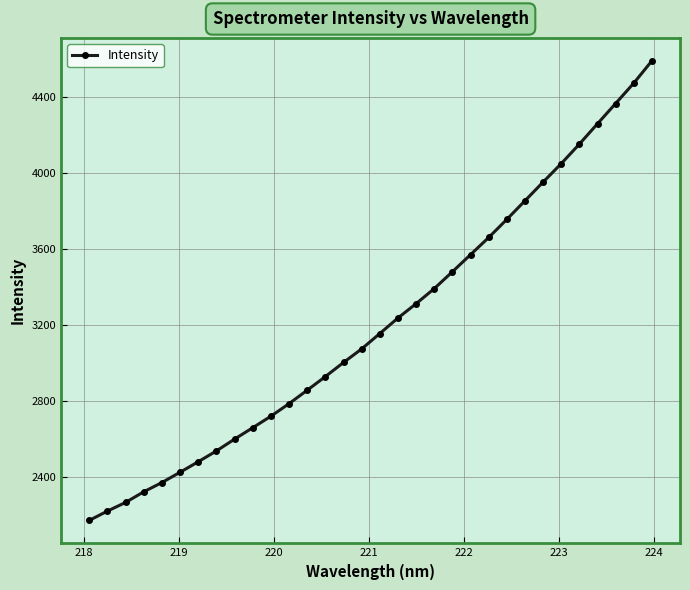

What is the greatest value displayed?

4588.2